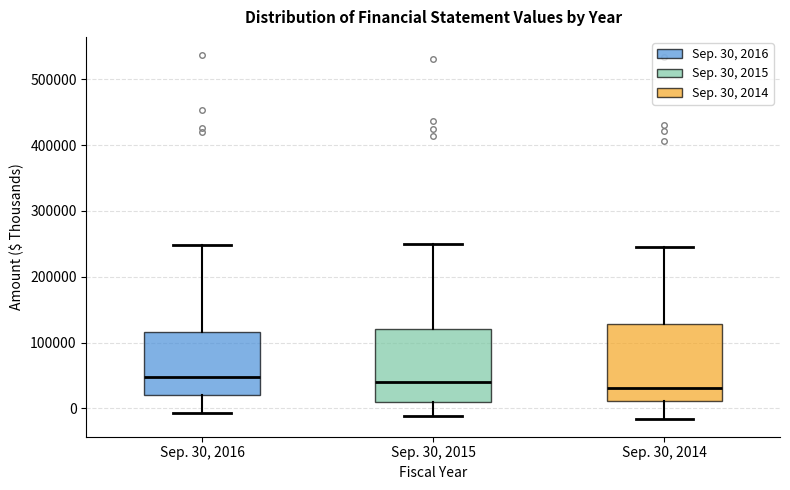

Reading left to right, transcribe this box plot: for each box, give where its median line is, the range the box spans, and where its two whiskers end, as read against the y-axis. The values are not printed on the chart, so give them approximately, as read against the axis.

Sep. 30, 2016: median 50000, box 20000 to 120000, whiskers -10000 to 250000
Sep. 30, 2015: median 40000, box 10000 to 120000, whiskers -10000 to 250000
Sep. 30, 2014: median 30000, box 10000 to 130000, whiskers -20000 to 240000